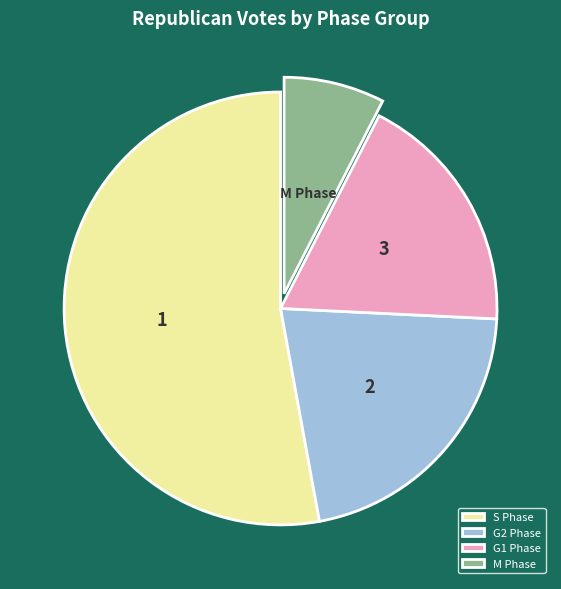

Which slice is the smallest?

M Phase